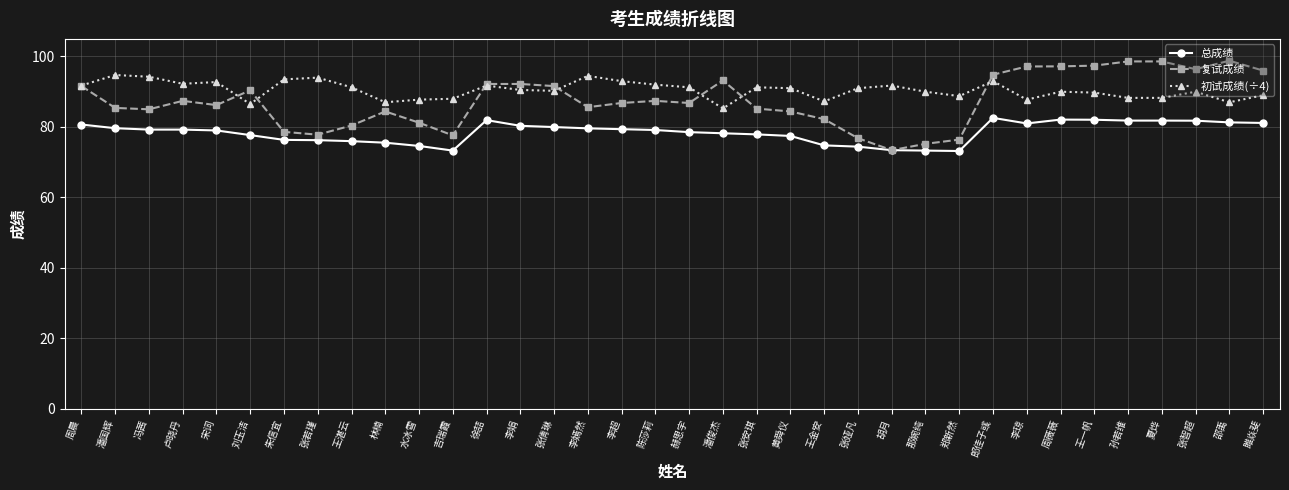

True or false: 复试成绩 has more than 0 points higher than both neighbors.

True